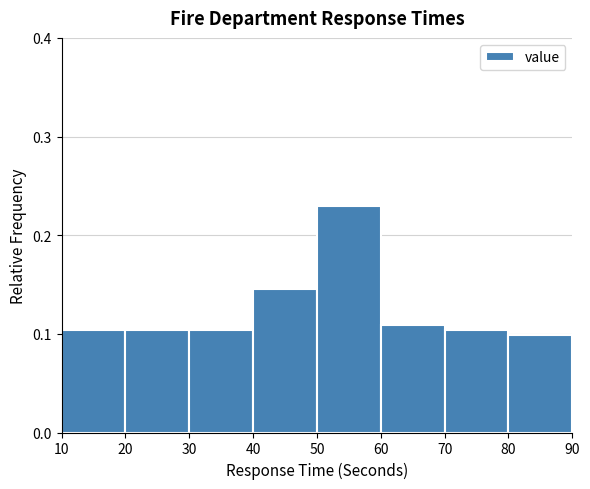

Reading left to right, transcribe this chart: for each bar, give the range it covers on the x-axis and its height. The values are not printed on the chart, so give them approximately, as read against the axis.

10 to 20: 0.10
20 to 30: 0.10
30 to 40: 0.10
40 to 50: 0.15
50 to 60: 0.23
60 to 70: 0.11
70 to 80: 0.10
80 to 90: 0.10